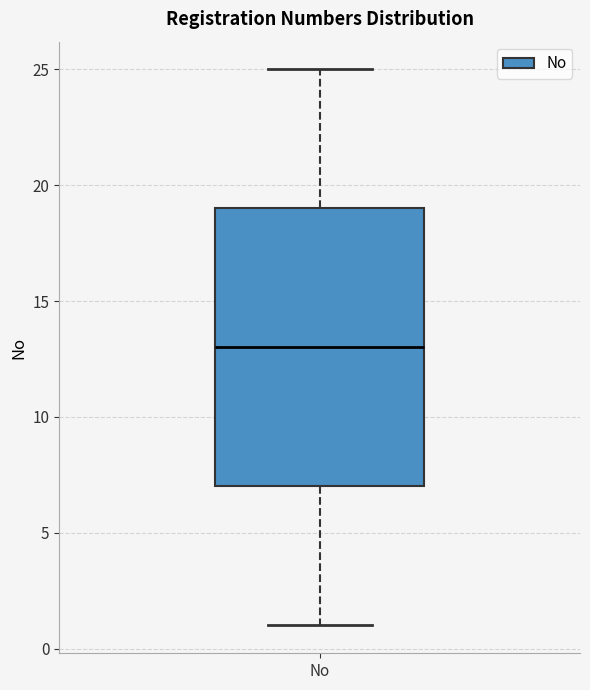

Transcribe this box plot: give where the median line is, the range the box spans, and where the two whiskers end, as read against the y-axis. The values are not printed on the chart, so give them approximately, as read against the axis.

median 13, box 7 to 19, whiskers 1 to 25